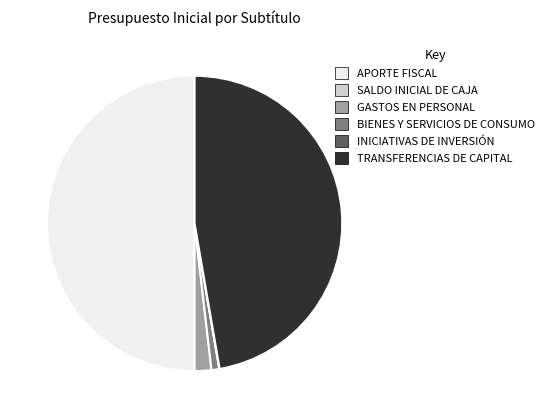

Is GASTOS EN PERSONAL the majority of the pie?

No